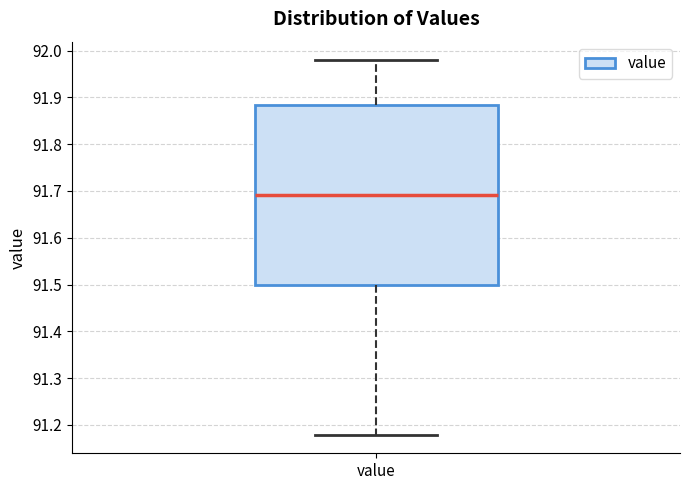

Read this box plot against the y-axis: the position of the median line, the range covered by the box, and the ends of both whiskers. The values are not printed on the chart, so give them approximately, as read against the axis.

median 91.69, box 91.50 to 91.88, whiskers 91.18 to 91.98